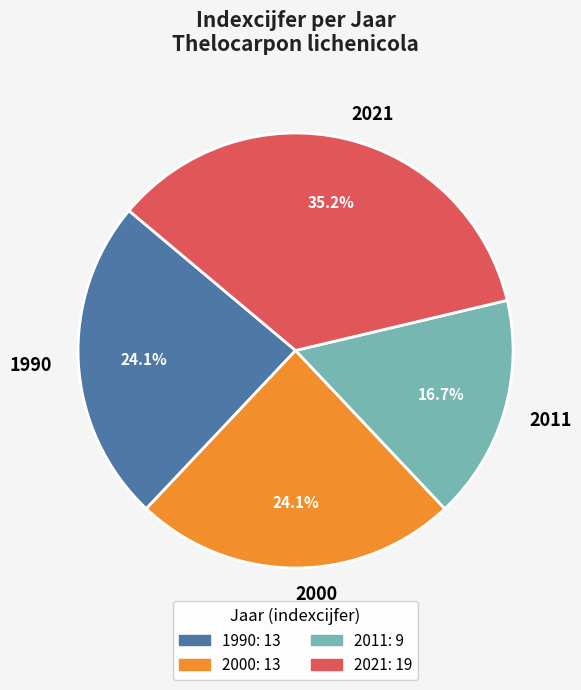

How many segments does this pie chart have?

4